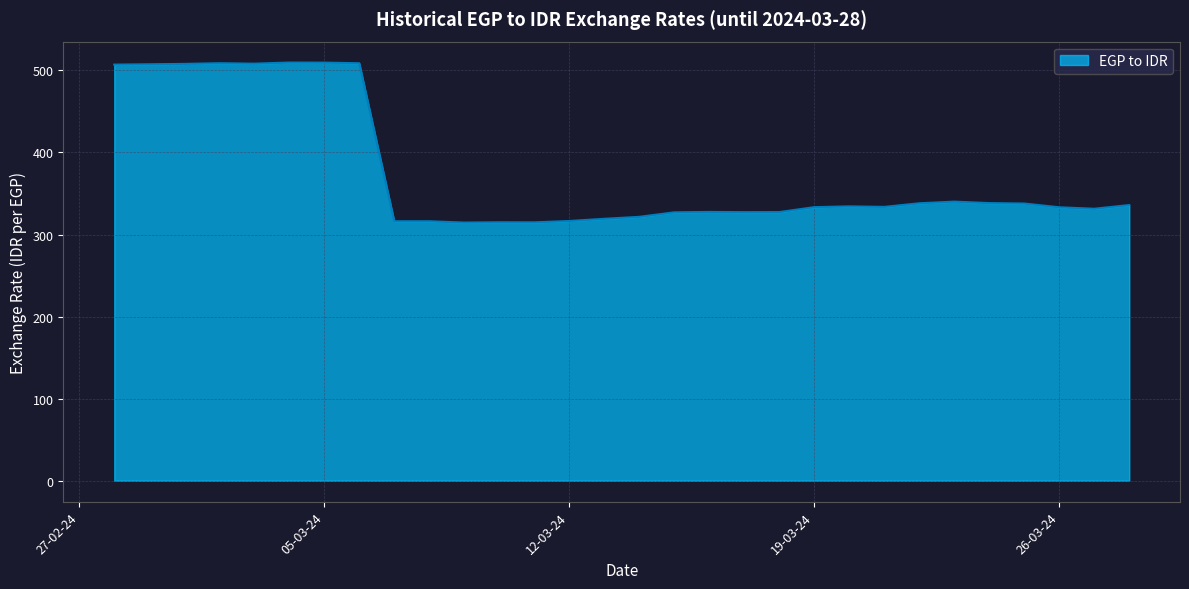

What is the greatest value displayed?

509.5